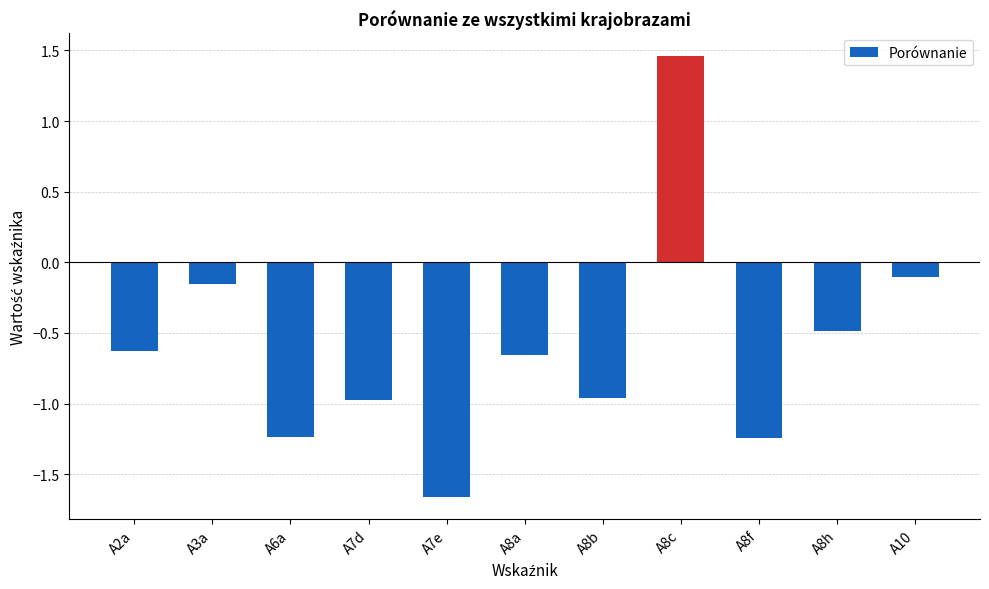

How many values are above zero?

1